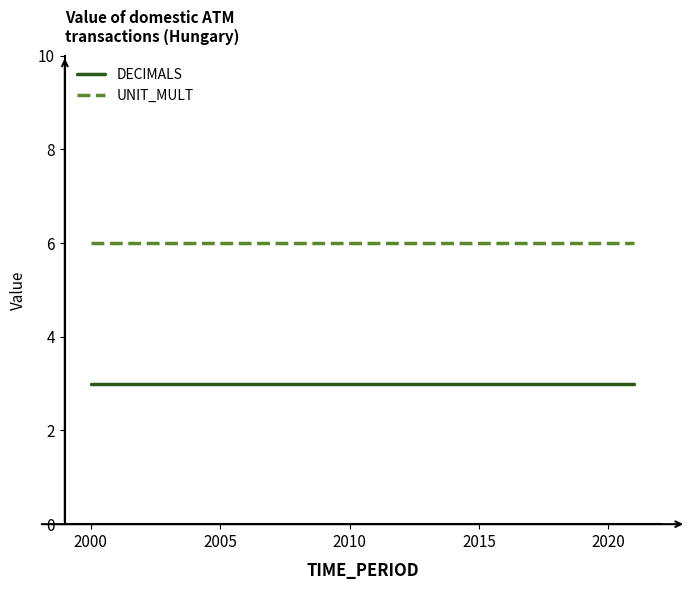

Which series has the largest total across all categories?

UNIT_MULT